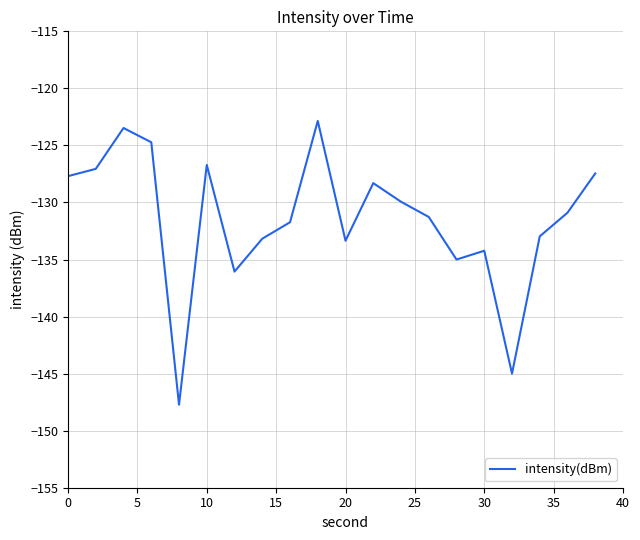

What is the greatest value displayed?

-122.9